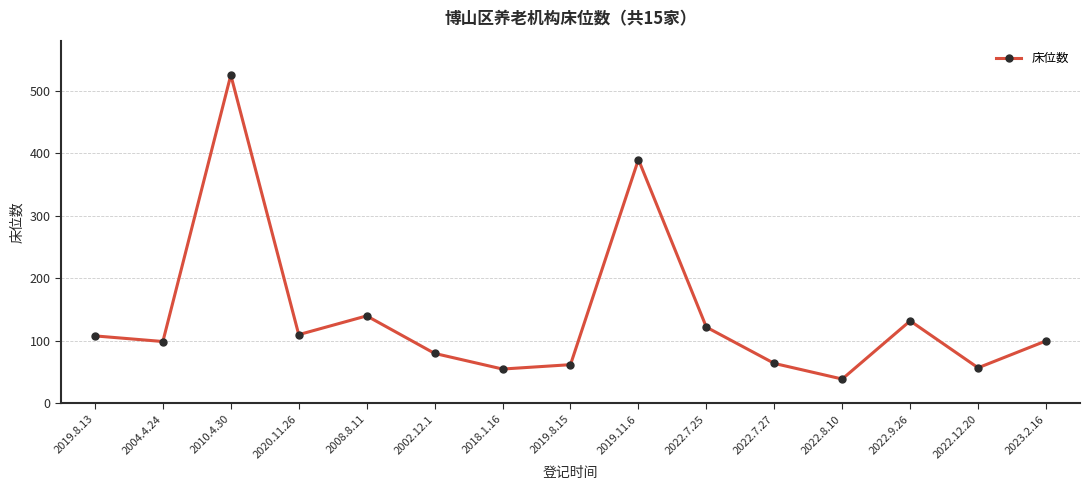

How many lines are shown in the chart?

1